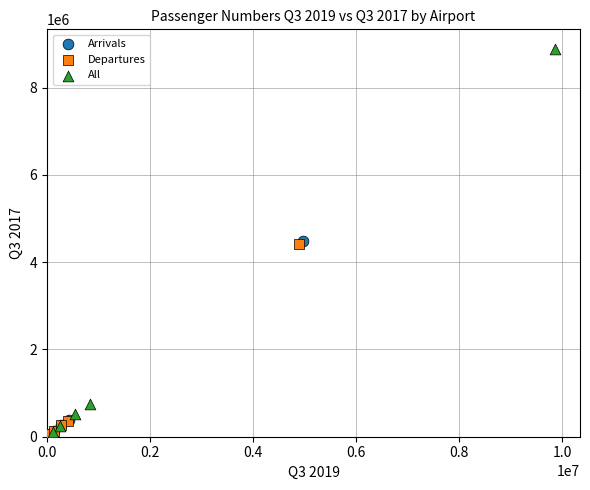

Which series reaches the maximum Y coordinate?

All